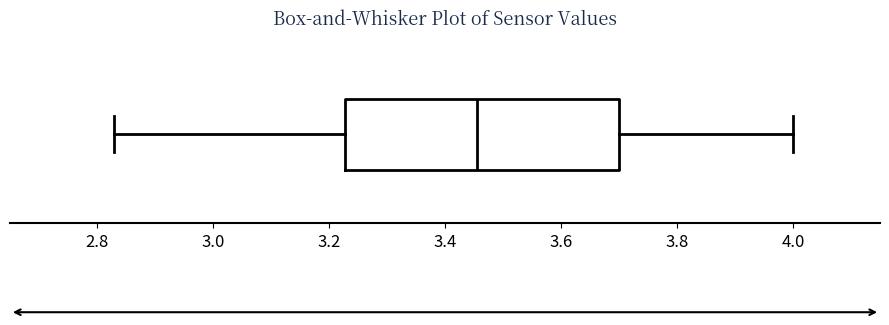

Where does the left whisker of the box end on the x-axis? The values are not printed on the chart, so give them approximately, as read against the axis.

2.84